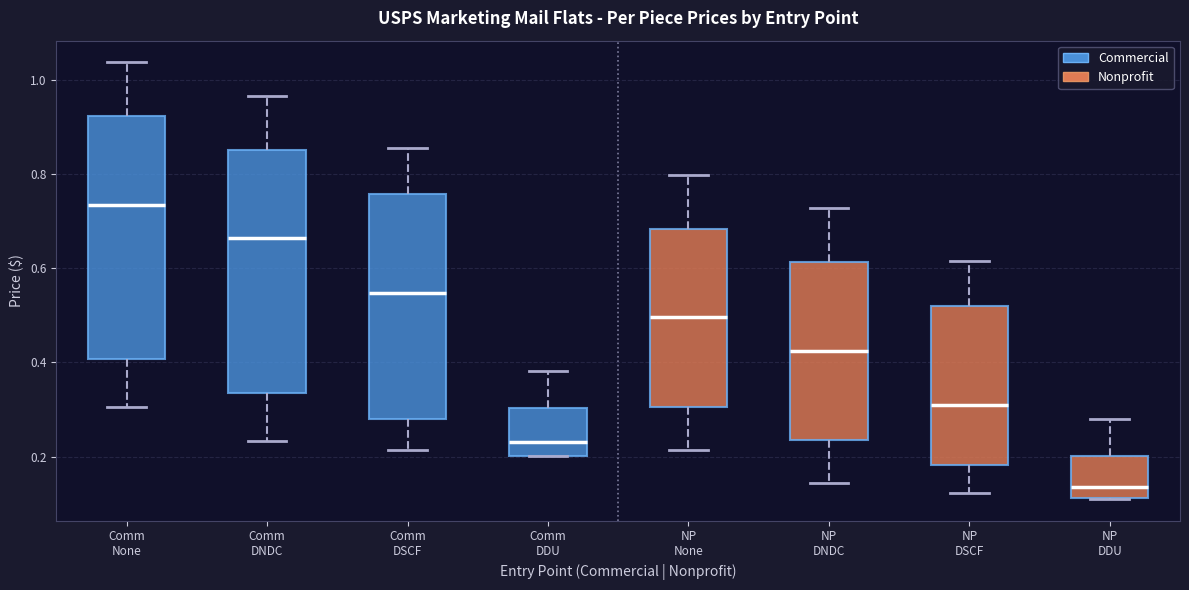

Reading left to right, read every box against the y-axis: the position of its median line, the range the box covers, and the ends of its whiskers. The values are not printed on the chart, so give them approximately, as read against the axis.

Comm None: median 0.74, box 0.40 to 0.92, whiskers 0.30 to 1.04
Comm DNDC: median 0.66, box 0.34 to 0.86, whiskers 0.24 to 0.96
Comm DSCF: median 0.54, box 0.28 to 0.76, whiskers 0.22 to 0.86
Comm DDU: median 0.24, box 0.20 to 0.30, whiskers 0.20 to 0.38
NP None: median 0.50, box 0.30 to 0.68, whiskers 0.22 to 0.80
NP DNDC: median 0.42, box 0.24 to 0.62, whiskers 0.14 to 0.72
NP DSCF: median 0.30, box 0.18 to 0.52, whiskers 0.12 to 0.62
NP DDU: median 0.14, box 0.12 to 0.20, whiskers 0.12 to 0.28